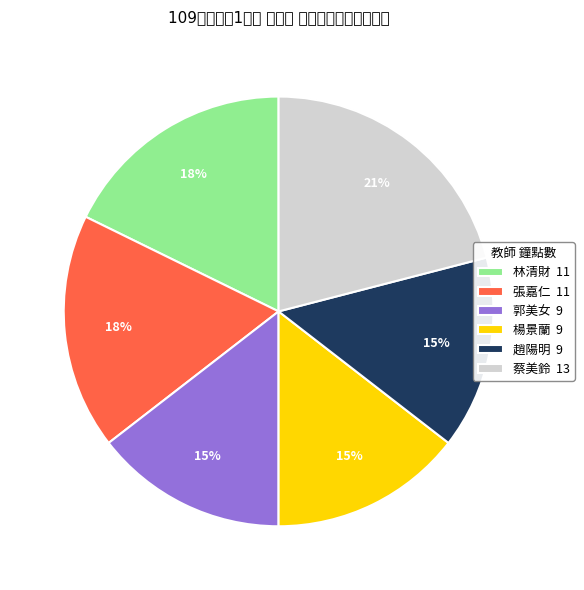

Which category has the smallest portion of the pie?

郭美女